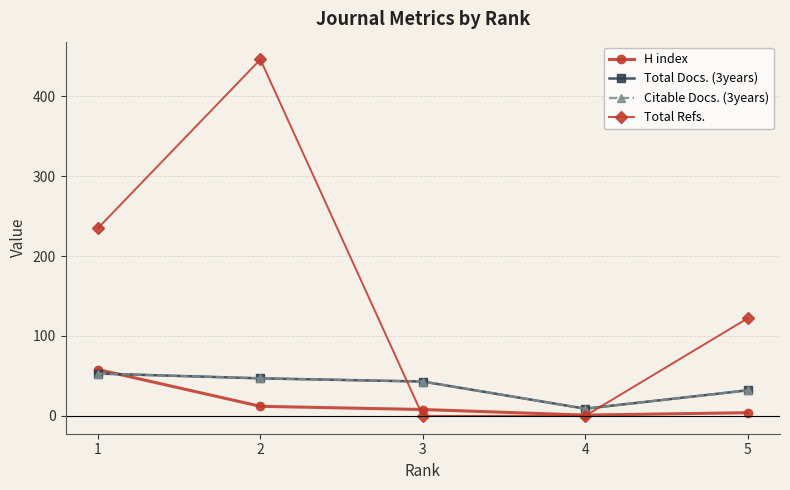

Is the value of H index at 5 greater than the value of Total Docs. (3years) at 4?

No